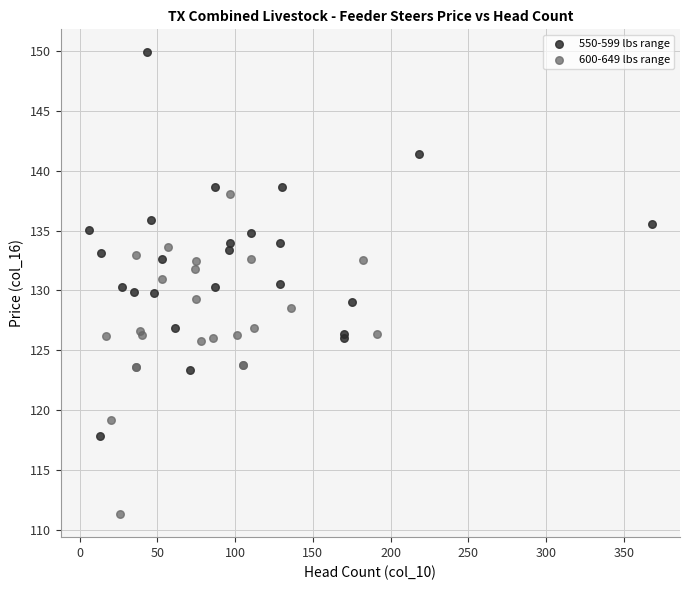

Which series contains the lowest Y value?

600-649 lbs range